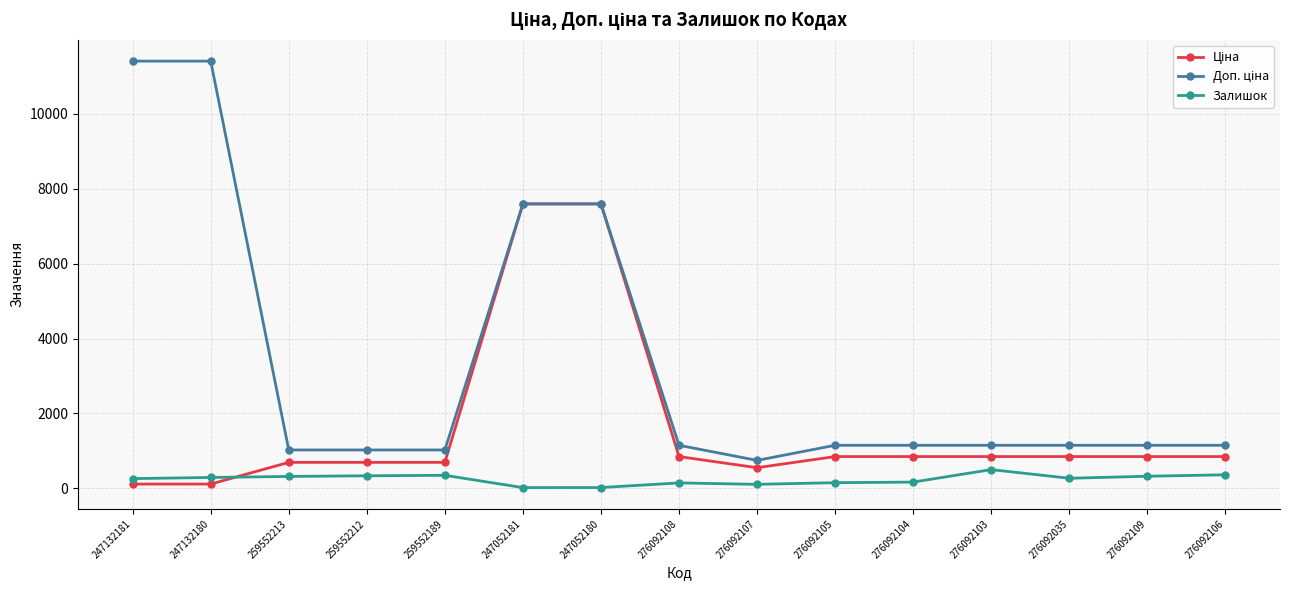

The value of Залишок at 276092106 is 362.0. True or false?

True